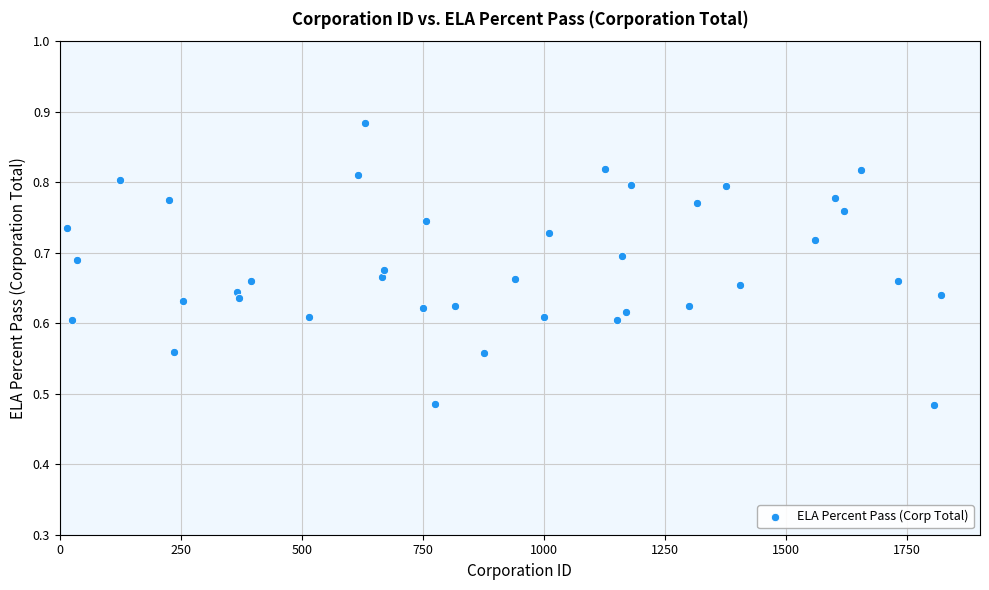

What is the range of Y values (max minus min)?

0.4